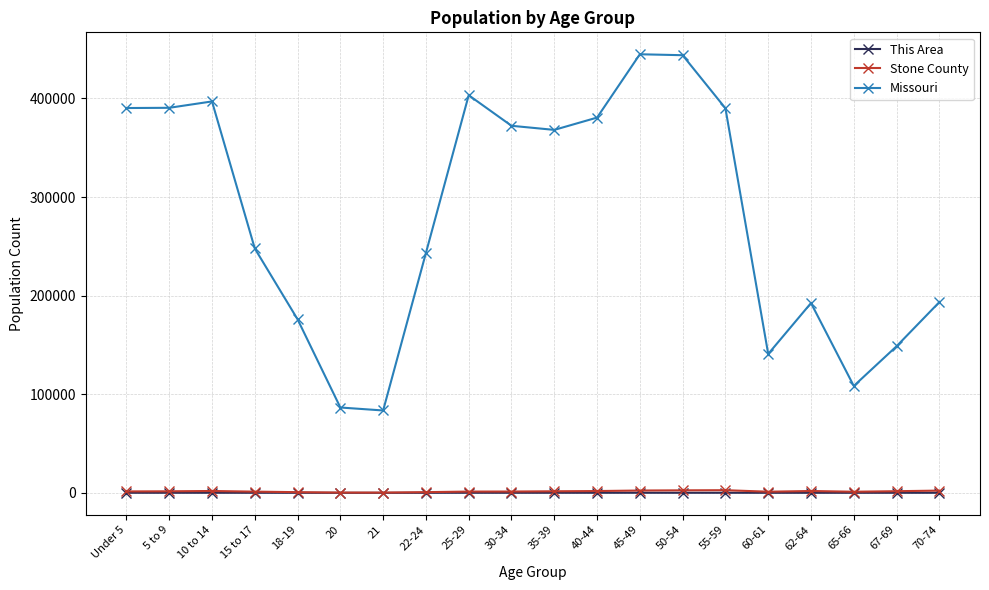

What is the difference between the second highest and minimum values in the This Area series?

50